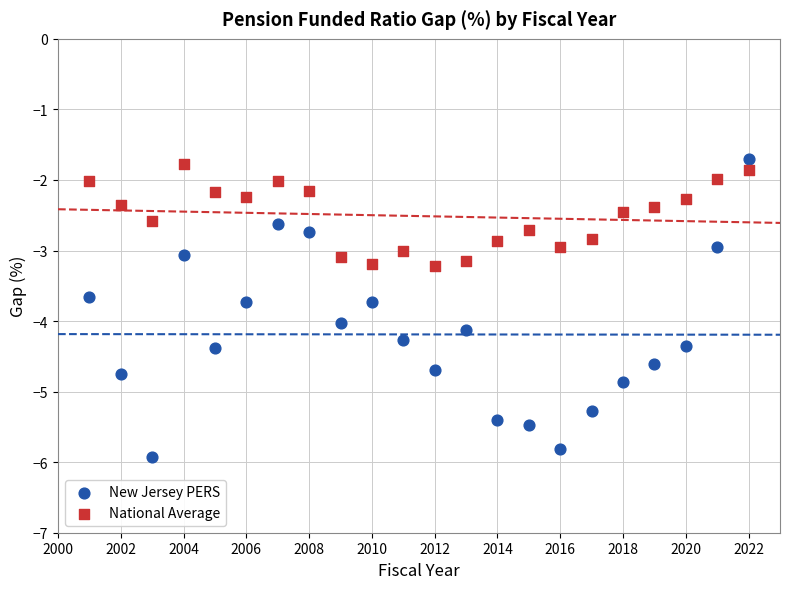

Which series reaches the maximum Y coordinate?

New Jersey PERS